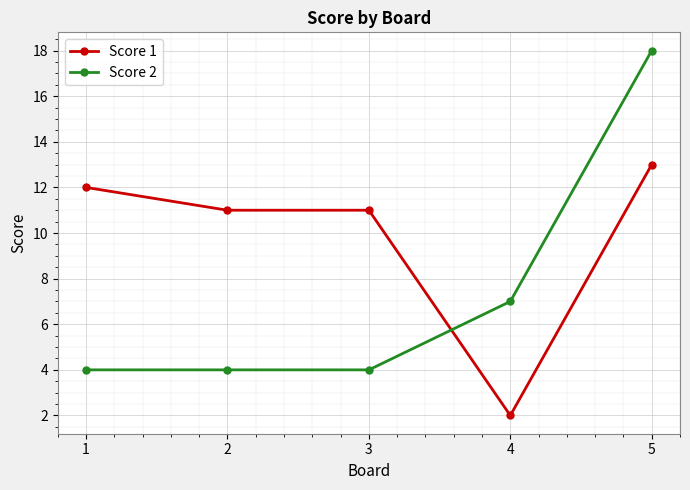

How many times do Score 1 and Score 2 cross each other?

1